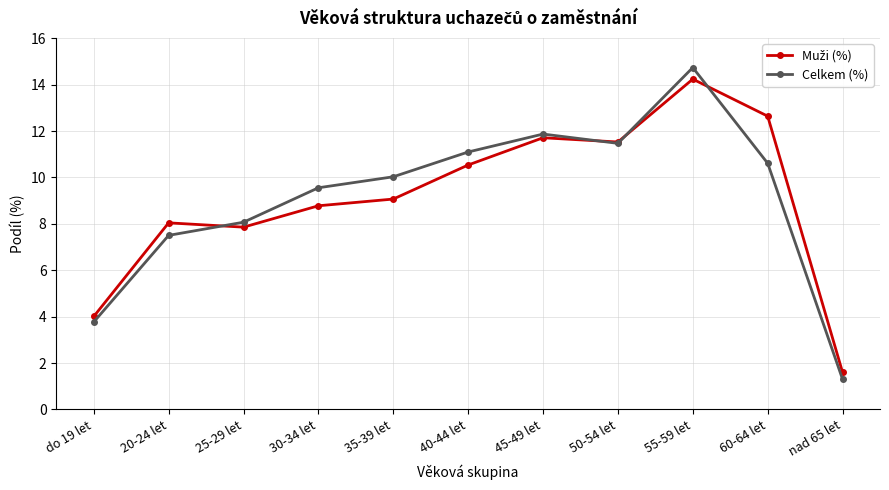

Does the chart display data point markers on the line(s)?

Yes